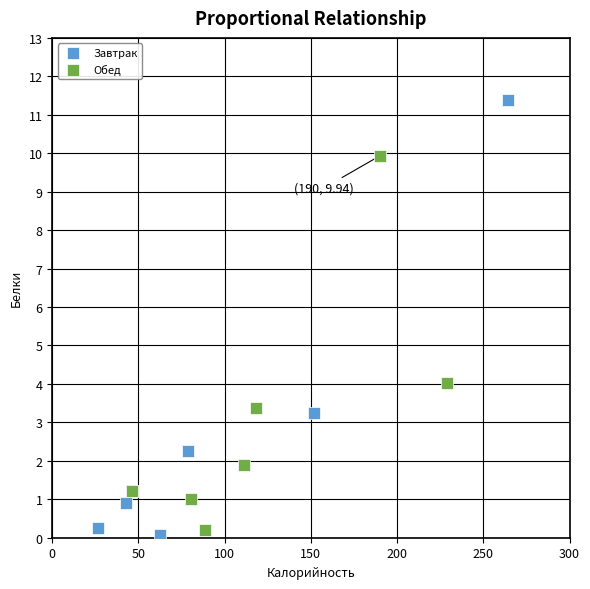

Which series contains the lowest Y value?

Завтрак